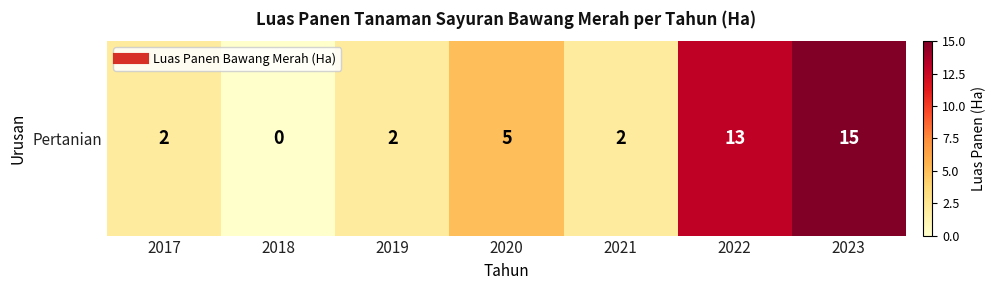

True or false: the data shows 2 at 2021.

True